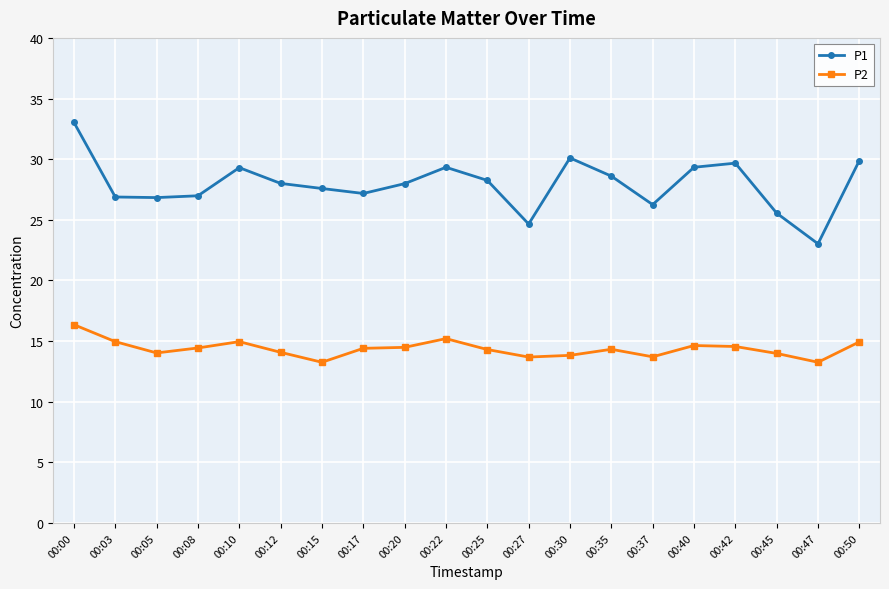

True or false: P1 has more than 0 points higher than both neighbors.

True